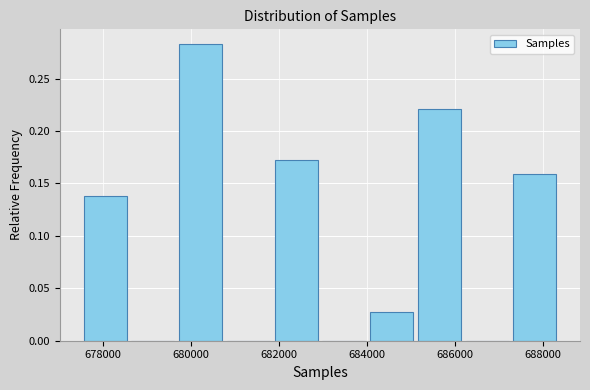

Which range on the x-axis has the tallest bar?

679800 to 680800